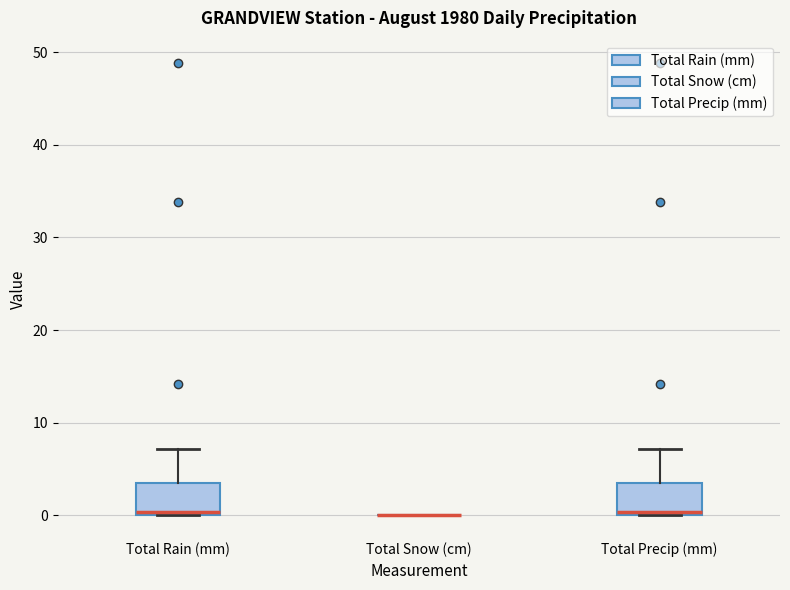

Reading left to right, read every box against the y-axis: the position of its median line, the range the box covers, and the ends of its whiskers. The values are not printed on the chart, so give them approximately, as read against the axis.

Total Rain (mm): median 0 (just above the box's lower edge), box 0 to 4, whiskers 0 to 7
Total Snow (cm): box collapsed to a line at 0, whiskers 0 to 0
Total Precip (mm): median 0 (just above the box's lower edge), box 0 to 4, whiskers 0 to 7